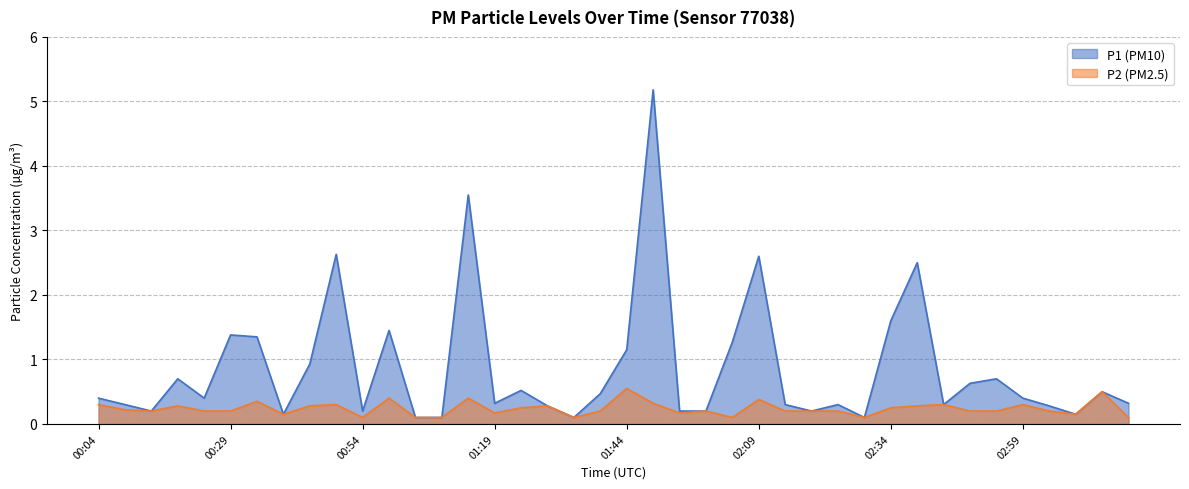

What is the label of the 19th point from the left?

01:34